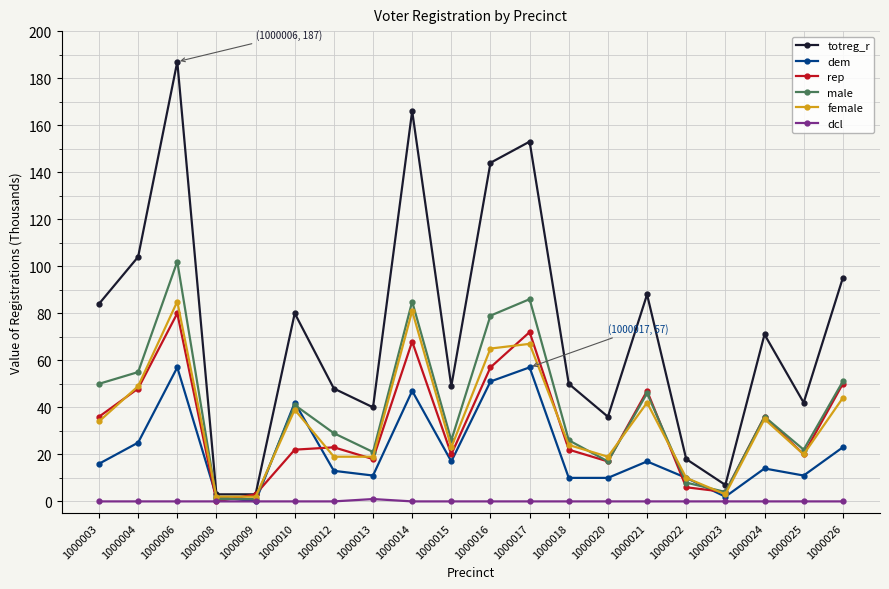

What is the difference between the highest and lowest values at 1000009?

3